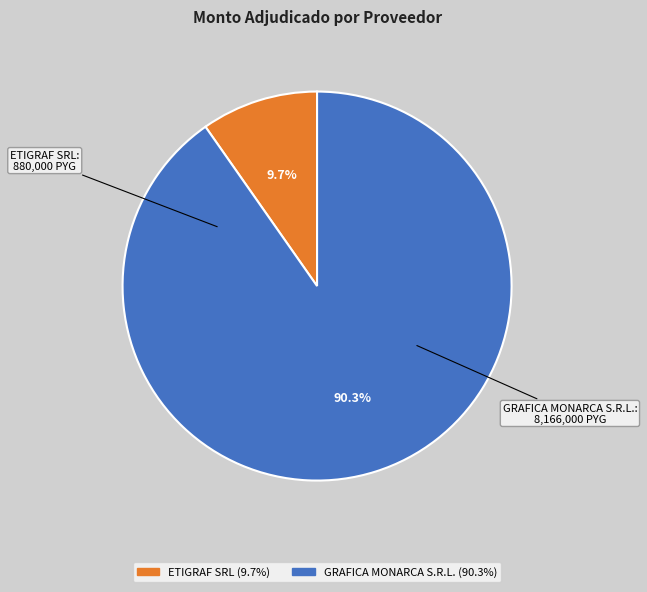

Rank the categories by value from lowest to highest.

ETIGRAF SRL, GRAFICA MONARCA S.R.L.